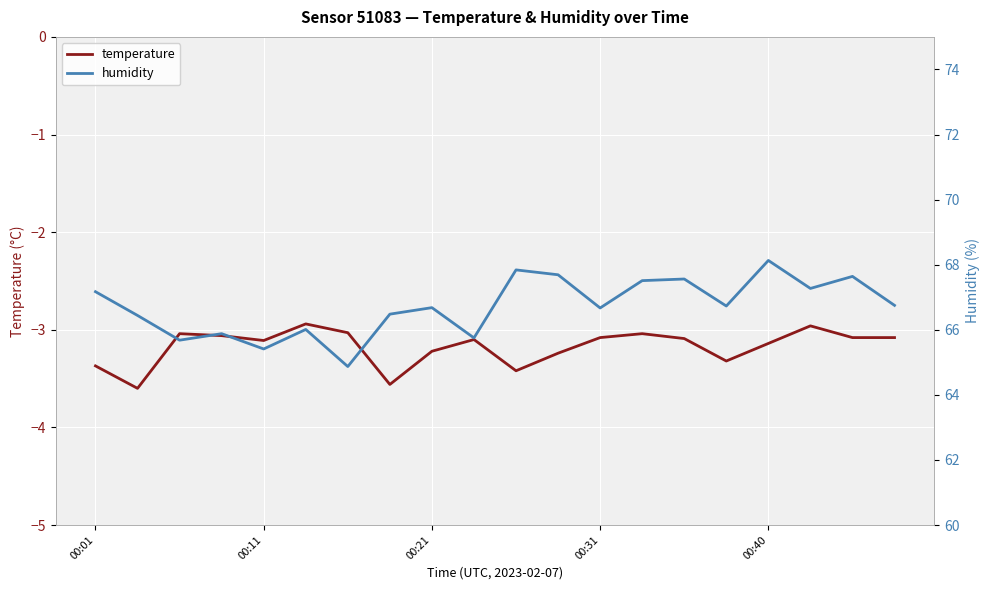

What is the highest value of the temperature series?

-2.9